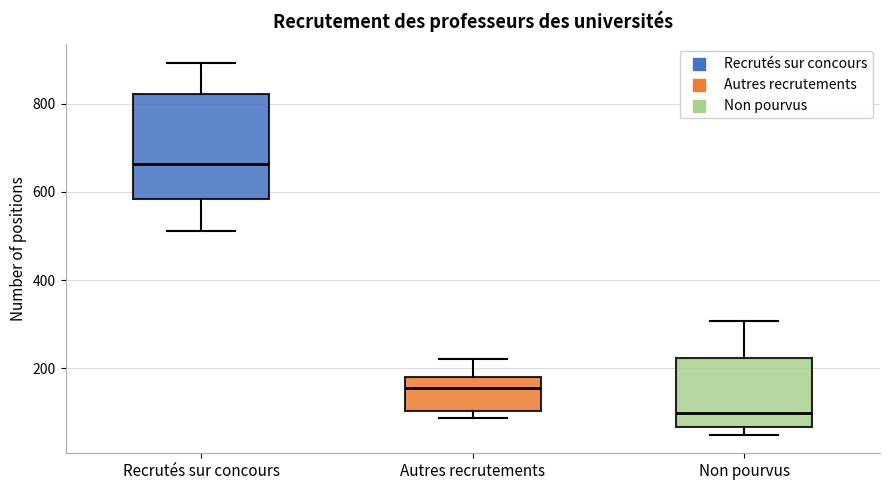

Reading left to right, read every box against the y-axis: the position of its median line, the range the box covers, and the ends of its whiskers. The values are not printed on the chart, so give them approximately, as read against the axis.

Recrutés sur concours: median 660, box 580 to 820, whiskers 520 to 900
Autres recrutements: median 160, box 100 to 180, whiskers 80 to 220
Non pourvus: median 100, box 60 to 220, whiskers 60 (just below the box's lower edge) to 300